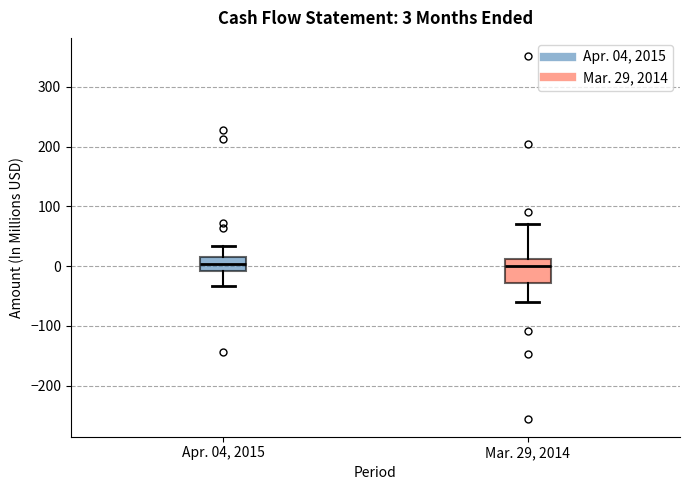

Which box is the tallest, from its lower edge to its upper edge?

Mar. 29, 2014